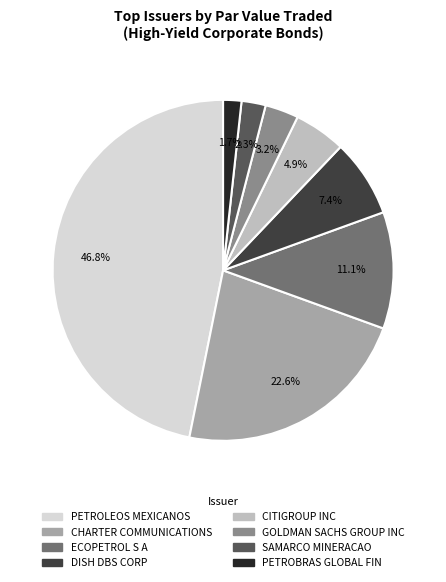

What portion of the pie excludes PETROLEOS MEXICANOS?

53.2%